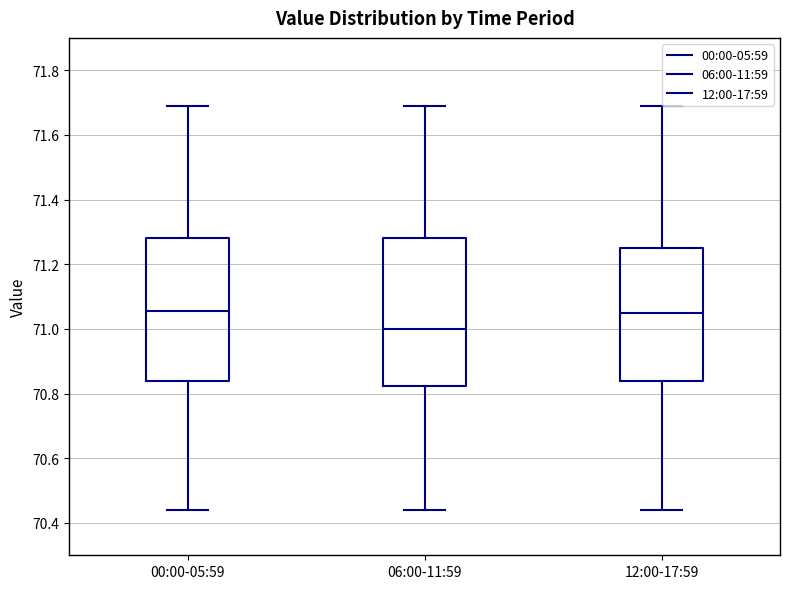

Which box's median line is the lowest?

06:00-11:59